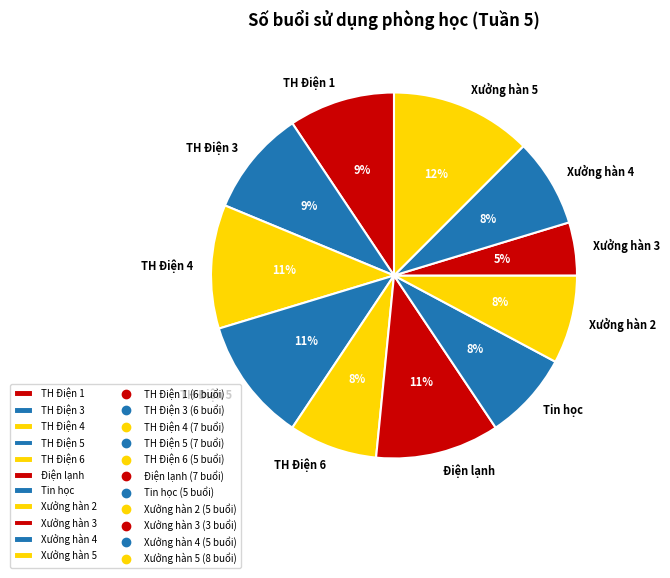

How many segments does this pie chart have?

11